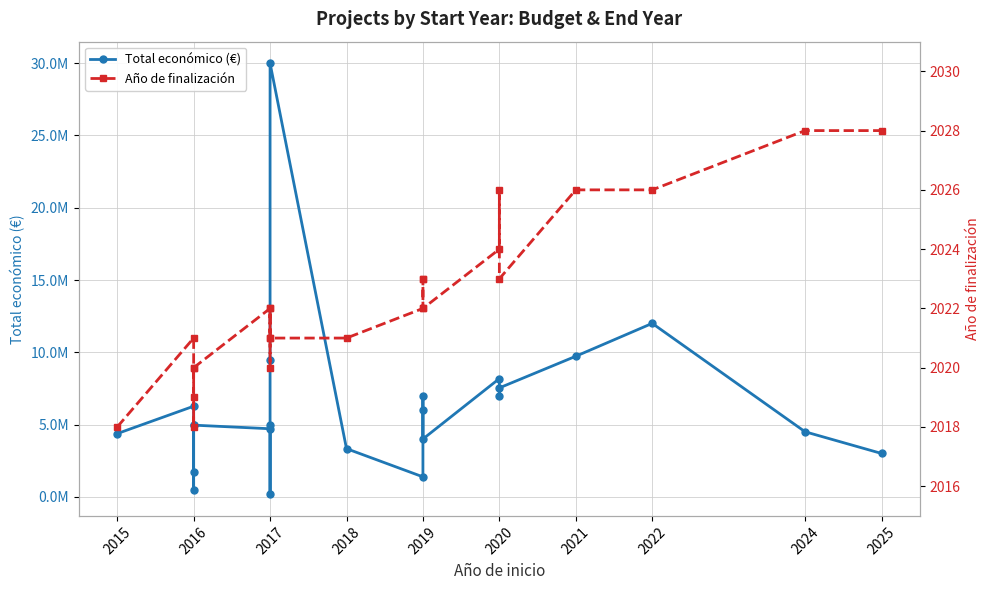

What is the value of the Total económico (€) point at the 13th from the left?

1380662